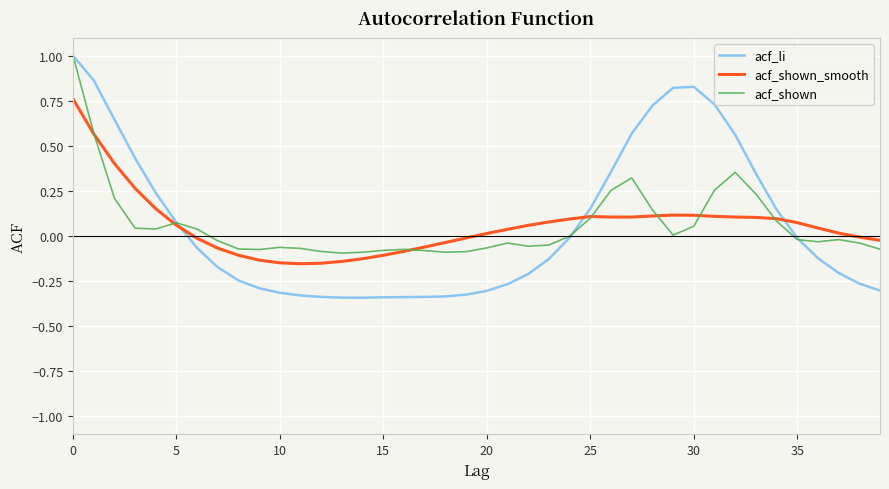

What is the maximum value shown in the chart?

1.0